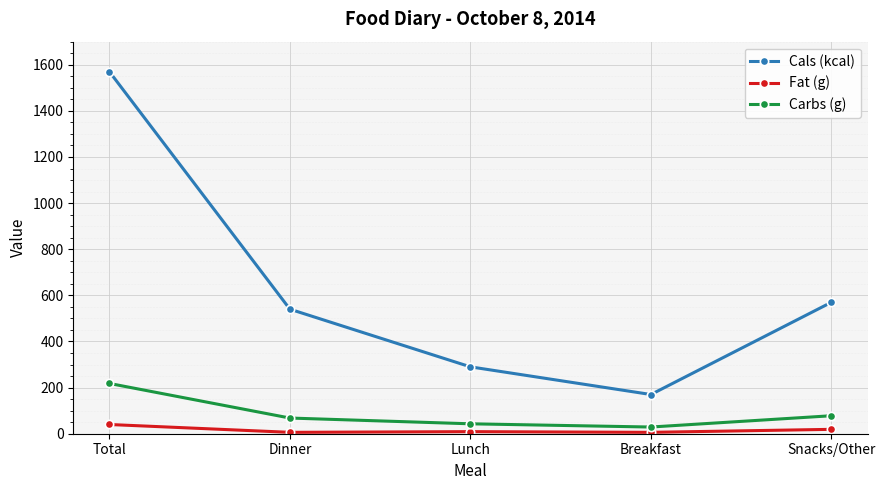

Is the value of Carbs (g) at Breakfast greater than the value of Cals (kcal) at Snacks/Other?

No